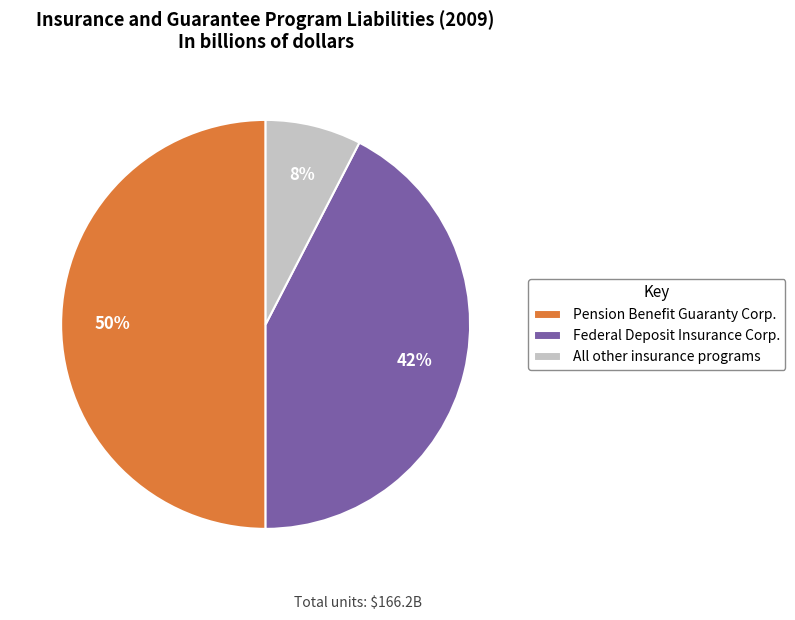

Between All other insurance programs and Federal Deposit Insurance Corp., which is larger?

Federal Deposit Insurance Corp.